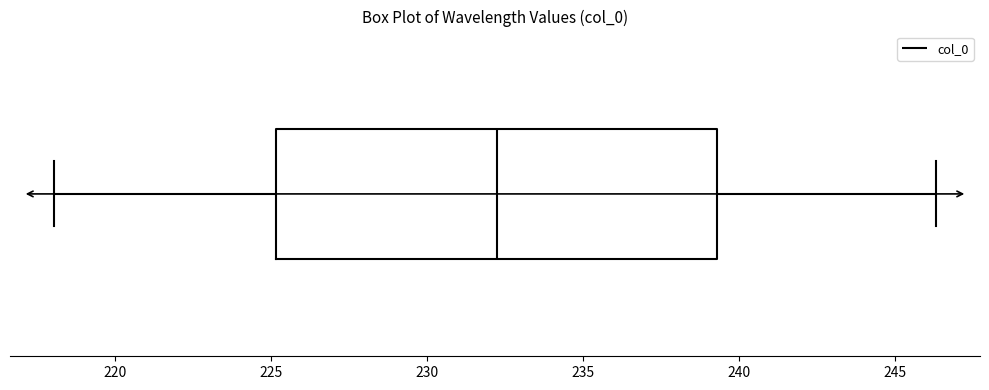

Transcribe this box plot: give where the median line is, the range the box spans, and where the two whiskers end, as read against the x-axis. The values are not printed on the chart, so give them approximately, as read against the axis.

median 232.5, box 225.0 to 239.5, whiskers 218.0 to 246.5